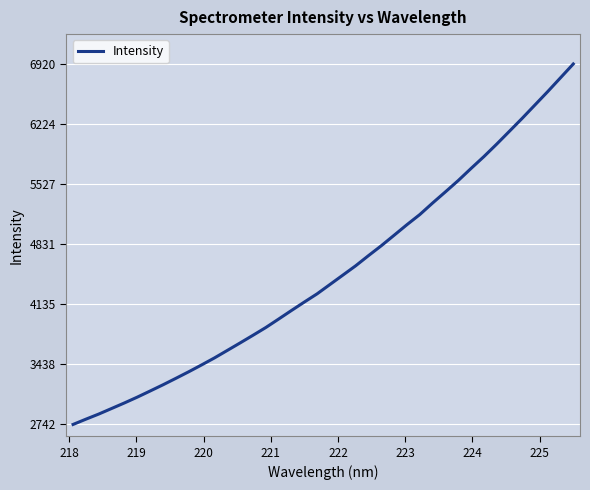

What is the difference between the maximum and minimum values?

4177.8